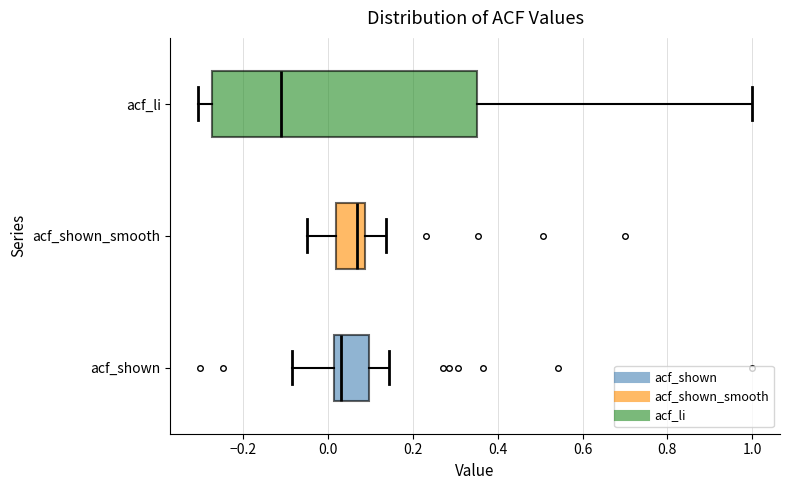

Where is the left edge of the box for acf_shown_smooth on the x-axis? The values are not printed on the chart, so give them approximately, as read against the axis.

0.02